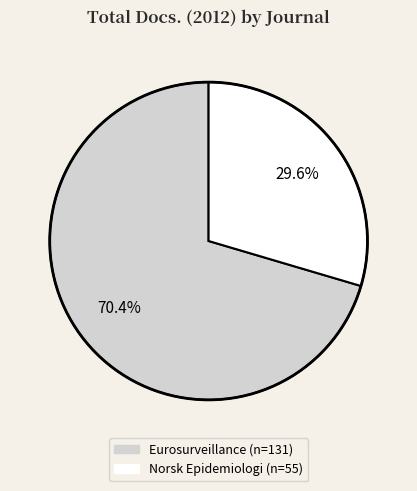

What portion of the pie excludes Norsk Epidemiologi?

70.4%